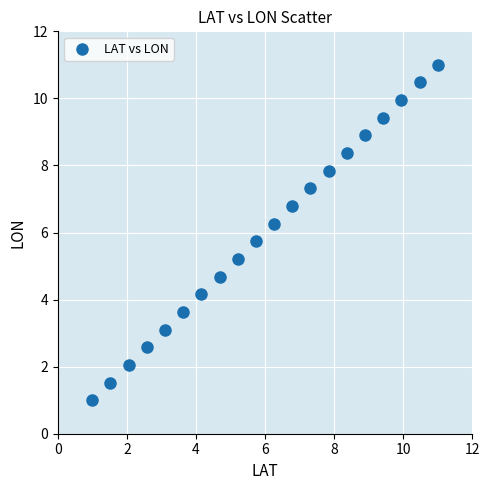

What is the range of Y values (max minus min)?

10.0